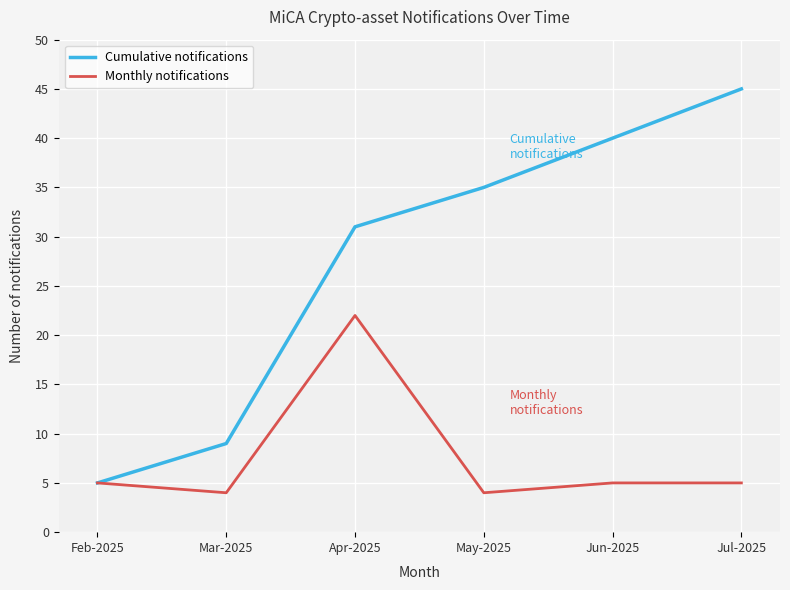

Reading left to right, transcribe all the data shown in this chart.

Cumulative notifications: Feb-2025=5	Mar-2025=9	Apr-2025=31	May-2025=35	Jun-2025=40	Jul-2025=45
Monthly notifications: Feb-2025=5	Mar-2025=4	Apr-2025=22	May-2025=4	Jun-2025=5	Jul-2025=5